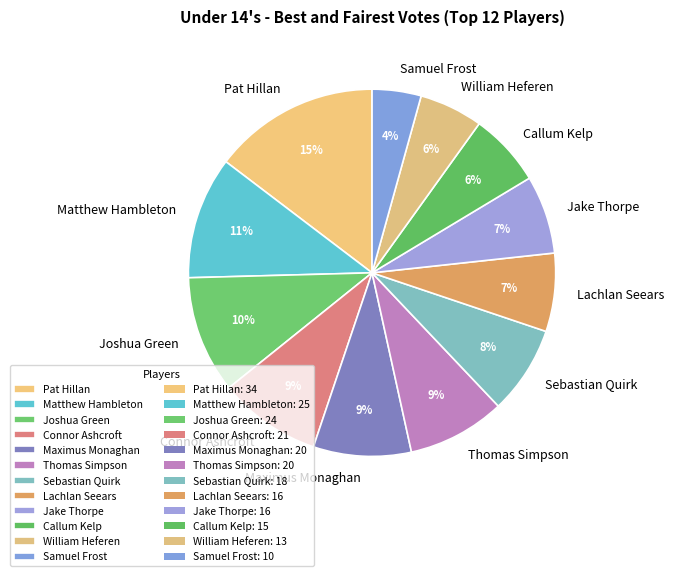

Do Pat Hillan and Callum Kelp together represent more than half of the pie?

No